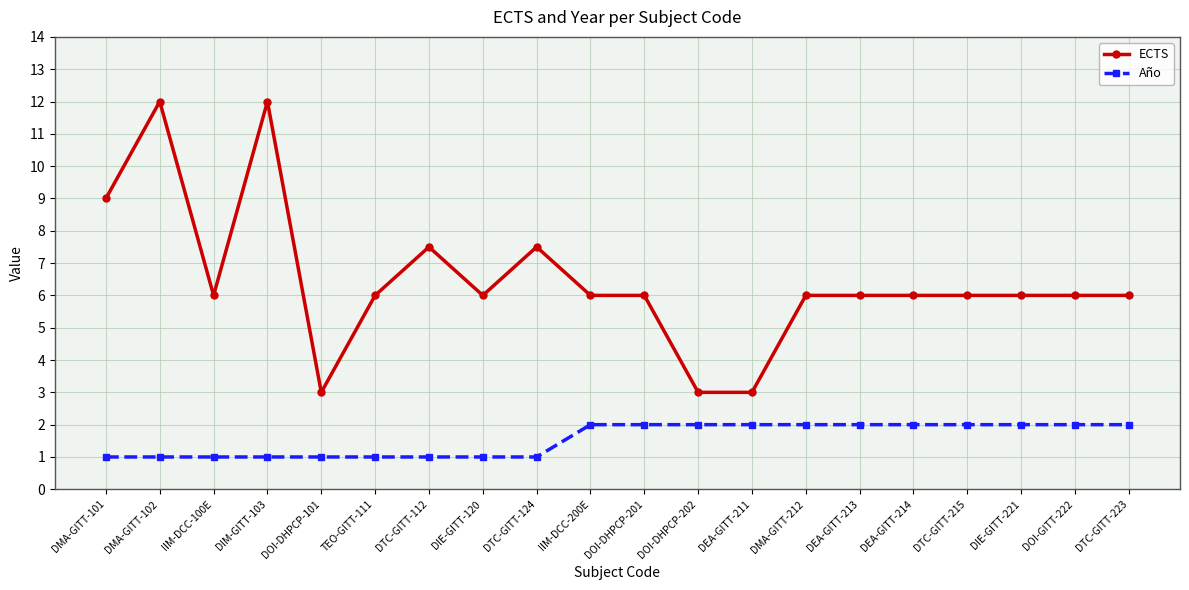

Where is the first local minimum for ECTS?

IIM-DCC-100E